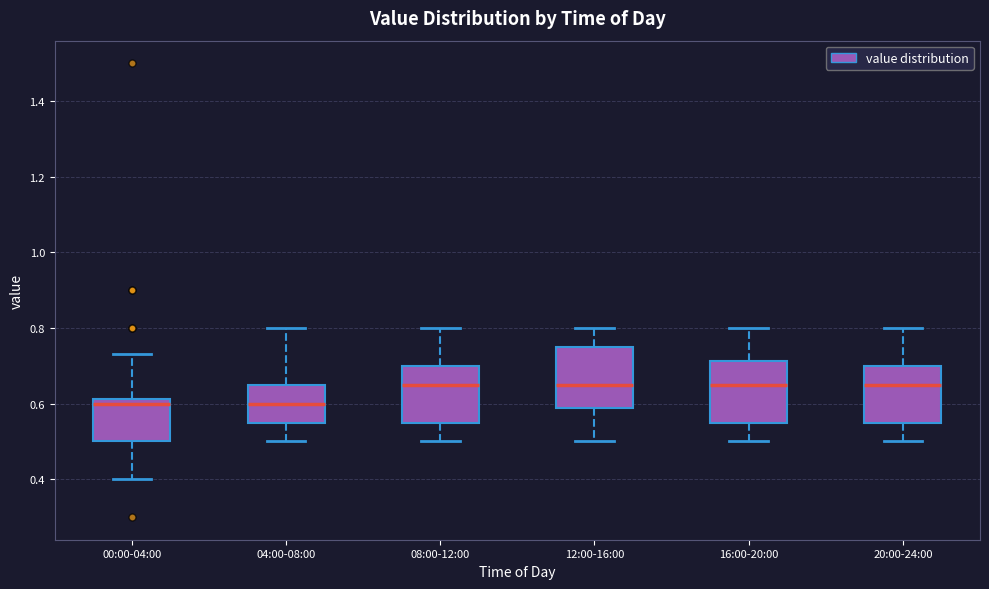

Reading left to right, transcribe this box plot: for each box, give where its median line is, the range the box spans, and where its two whiskers end, as read against the y-axis. The values are not printed on the chart, so give them approximately, as read against the axis.

00:00-04:00: median 0.60, box 0.50 to 0.62, whiskers 0.40 to 0.74
04:00-08:00: median 0.60, box 0.56 to 0.66, whiskers 0.50 to 0.80
08:00-12:00: median 0.66, box 0.56 to 0.70, whiskers 0.50 to 0.80
12:00-16:00: median 0.66, box 0.58 to 0.76, whiskers 0.50 to 0.80
16:00-20:00: median 0.66, box 0.56 to 0.72, whiskers 0.50 to 0.80
20:00-24:00: median 0.66, box 0.56 to 0.70, whiskers 0.50 to 0.80